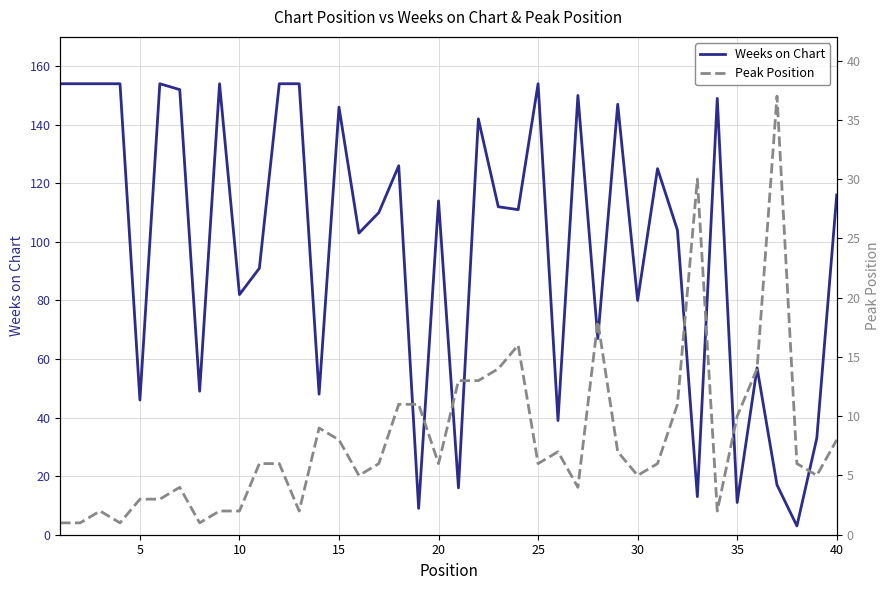

True or false: Weeks on Chart has more than 1 interior local peaks.

True